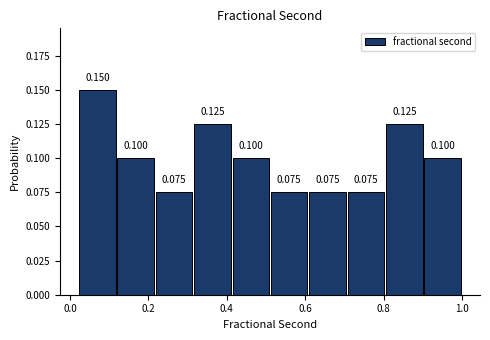

Over which range of the x-axis is the bar tallest?

0.02 to 0.12